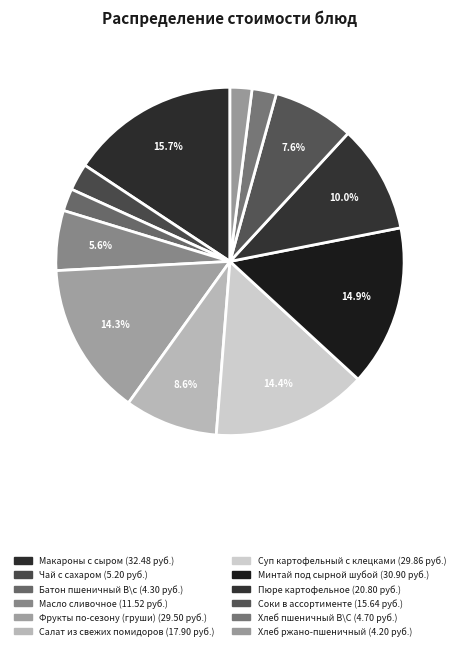

How many slices are in this pie chart?

12